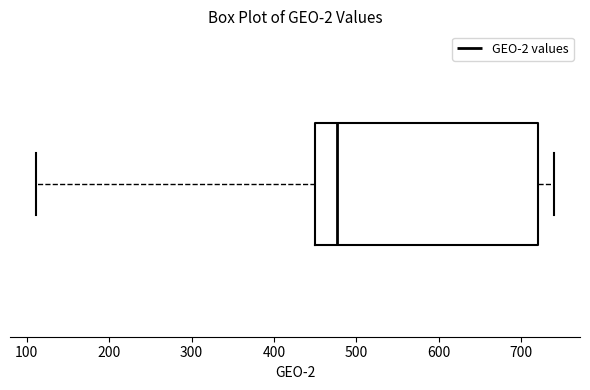

Read this box plot against the x-axis: the position of the median line, the range covered by the box, and the ends of both whiskers. The values are not printed on the chart, so give them approximately, as read against the axis.

median 480, box 450 to 720, whiskers 110 to 740